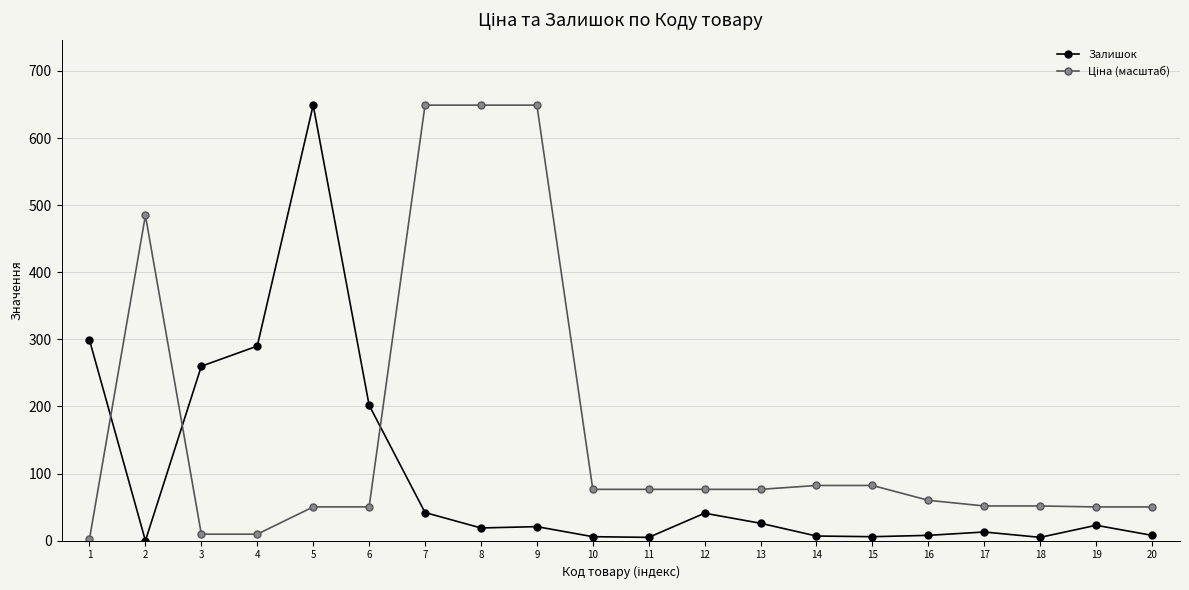

True or false: Залишок has more than 0 interior local peaks.

True